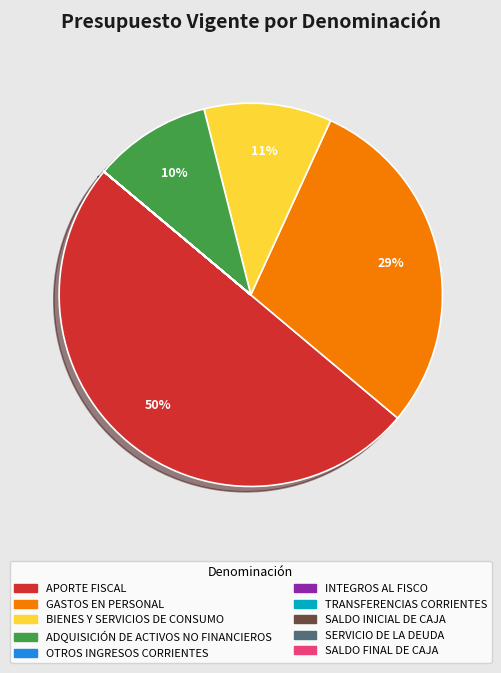

Which slice is the largest?

APORTE FISCAL